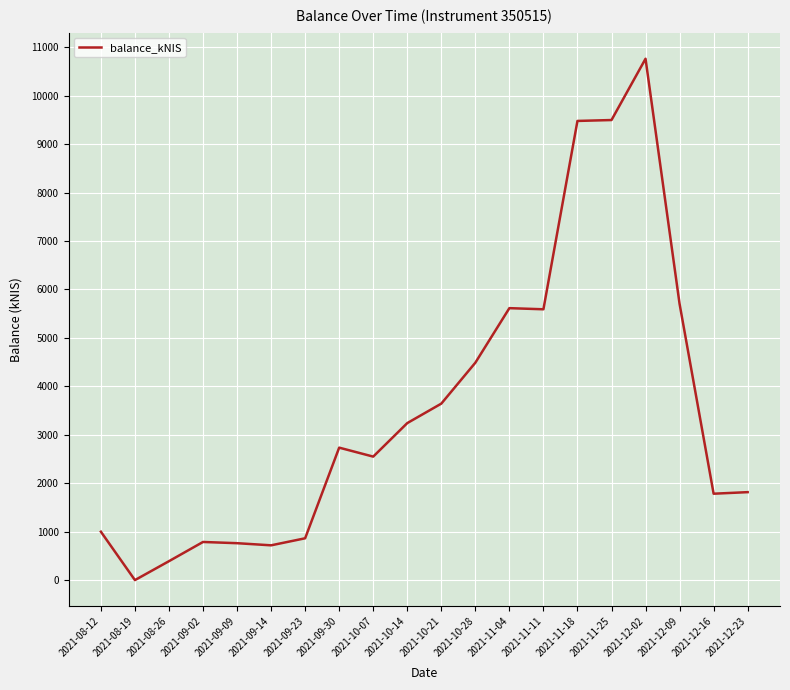

What position from the right is 2021-11-25?

5